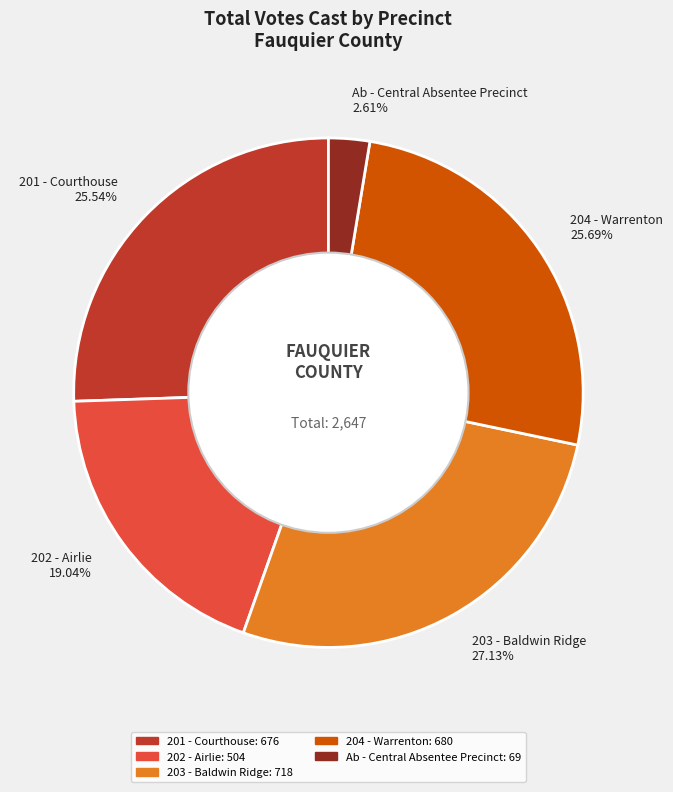

True or false: 204 - Warrenton accounts for 26% of the total.

True